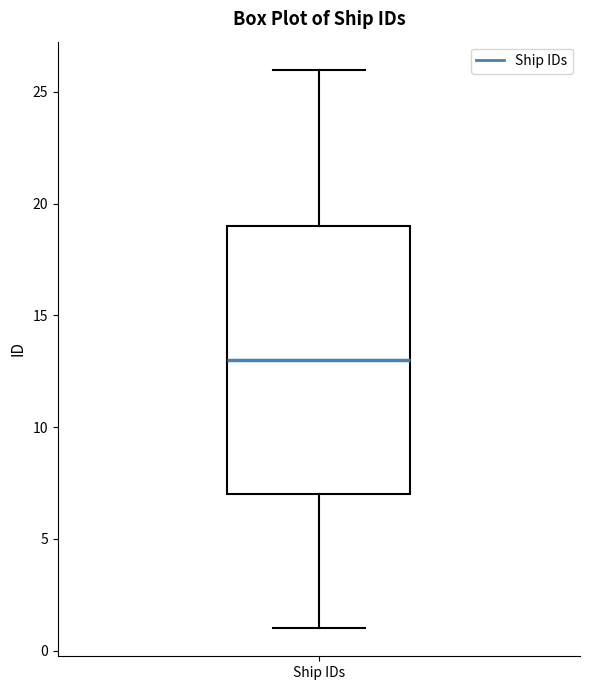

Transcribe this box plot: give where the median line is, the range the box spans, and where the two whiskers end, as read against the y-axis. The values are not printed on the chart, so give them approximately, as read against the axis.

median 13, box 7 to 19, whiskers 1 to 26